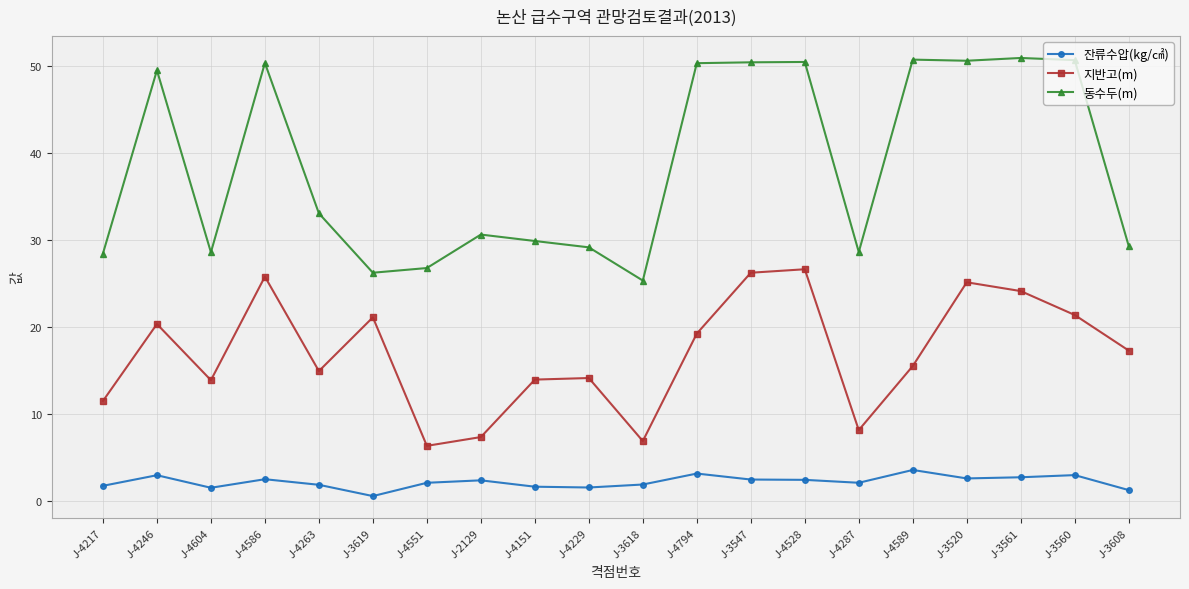

What is the difference between the 잔류수압(kg/㎠) values at J-3561 and J-4604?

1.2